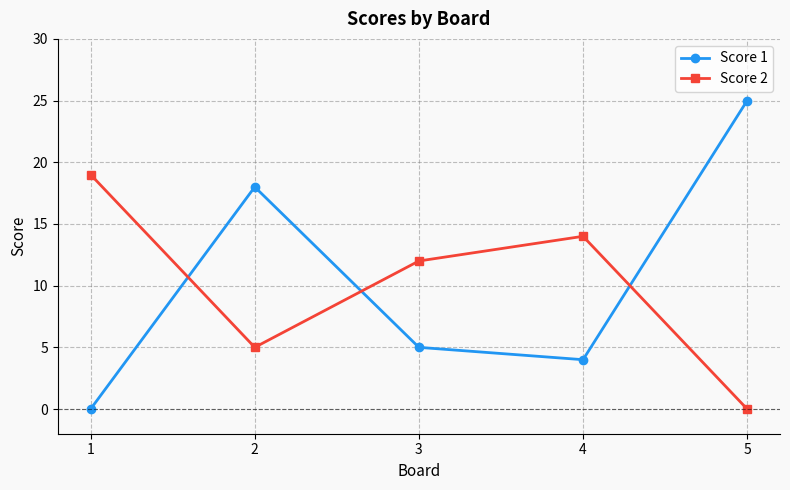

The value of Score 1 at 1 is 0. True or false?

True